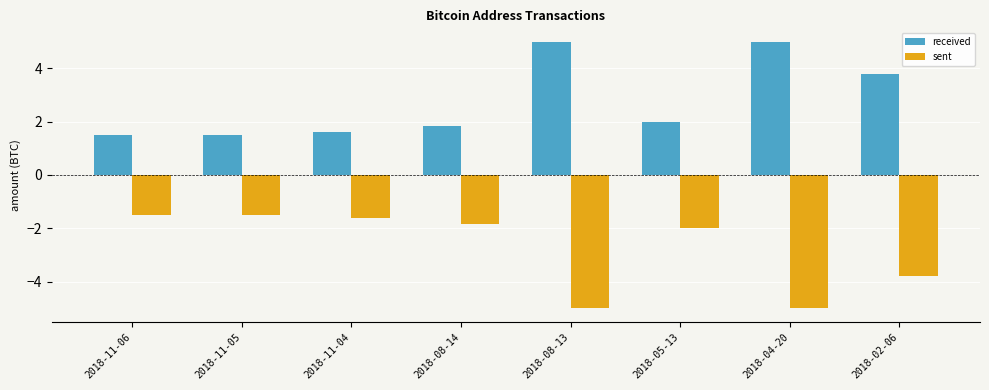

Which series has the largest total across all categories?

received